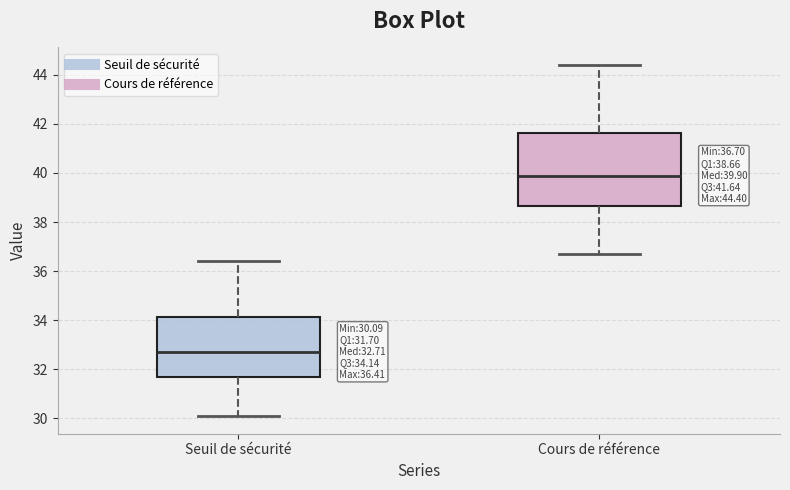

Which box's median line is the lowest?

Seuil de sécurité